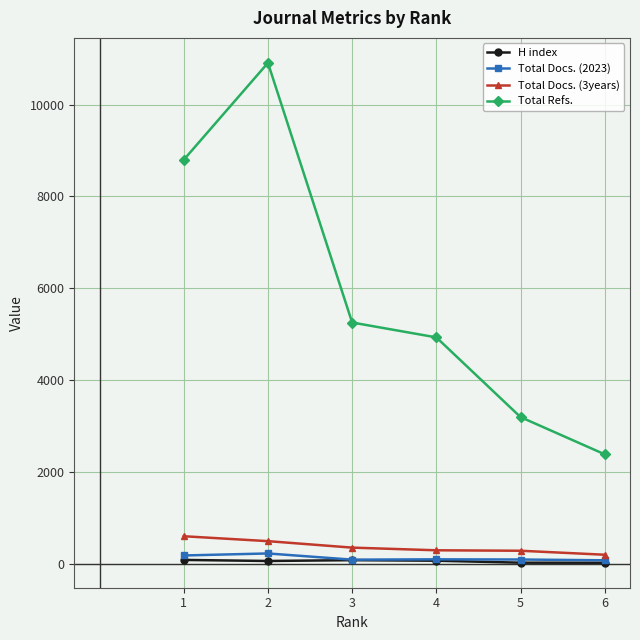

What is the greatest value displayed?

10909